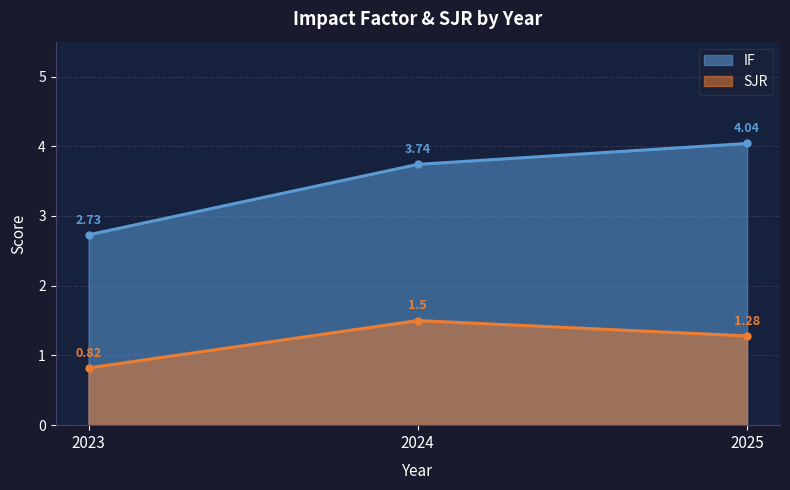

Reading left to right, list all the values displayed in this chart.

IF: 2.7	3.7	4.0
SJR: 0.8	1.5	1.3